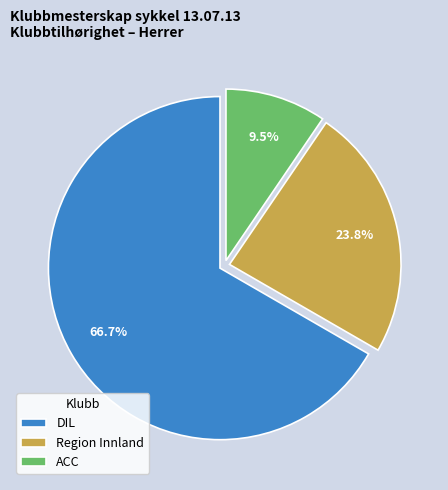

Is it true that Region Innland is 24% of the pie?

True